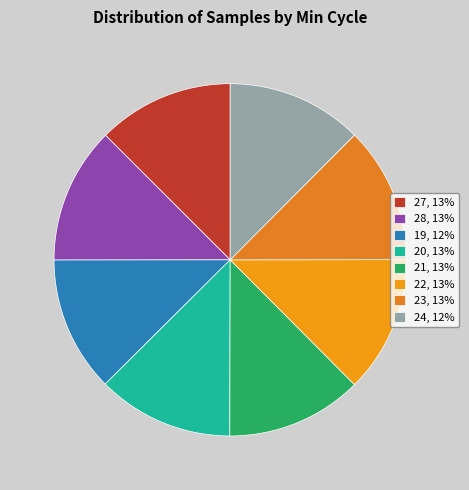

Count the number of slices in the pie.

8